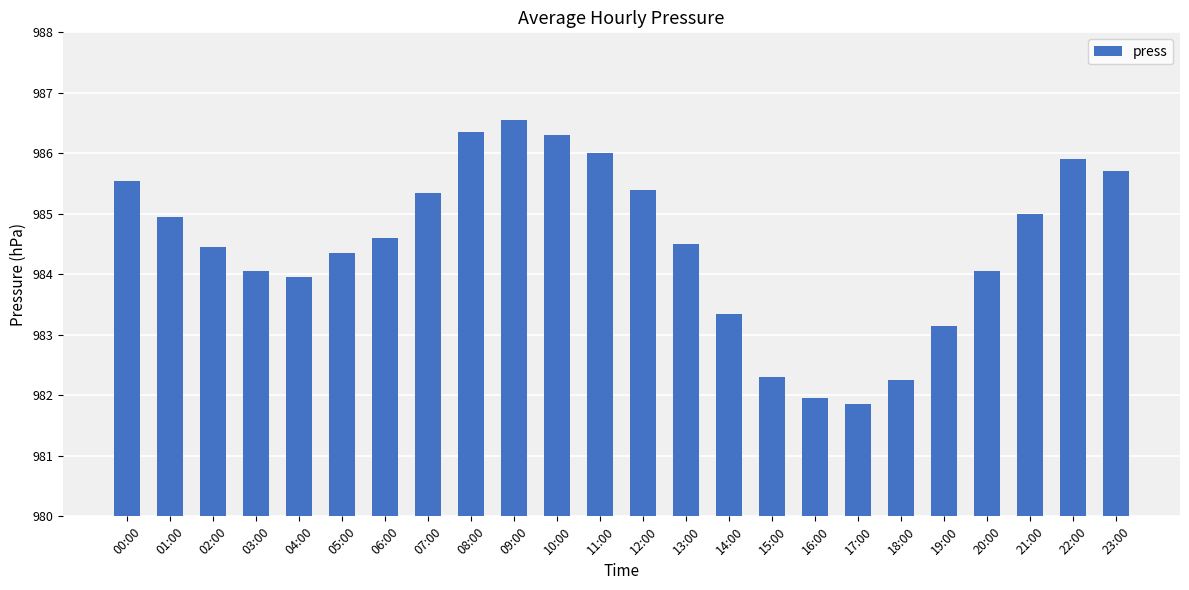

The value at 13:00 is 984.5. True or false?

True